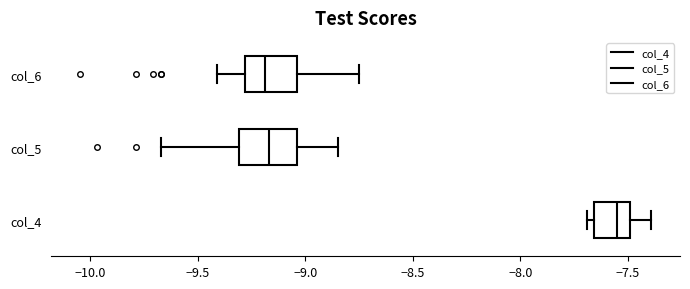

Reading bottom to top, transcribe this box plot: for each box, give where its median line is, the range the box spans, and where its two whiskers end, as read against the x-axis. The values are not printed on the chart, so give them approximately, as read against the axis.

col_4: median -7.55, box -7.65 to -7.50, whiskers -7.70 to -7.40
col_5: median -9.15, box -9.30 to -9.05, whiskers -9.65 to -8.85
col_6: median -9.20, box -9.30 to -9.05, whiskers -9.40 to -8.75